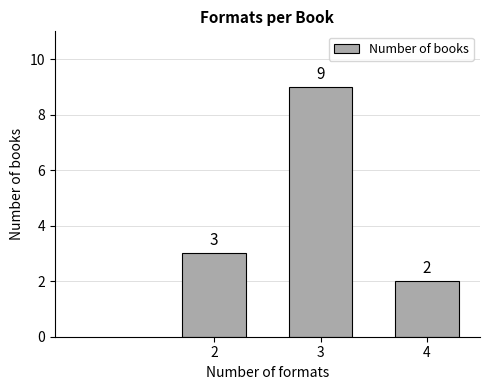

Reading right to left, extract all data points from this chart.

2	9	3